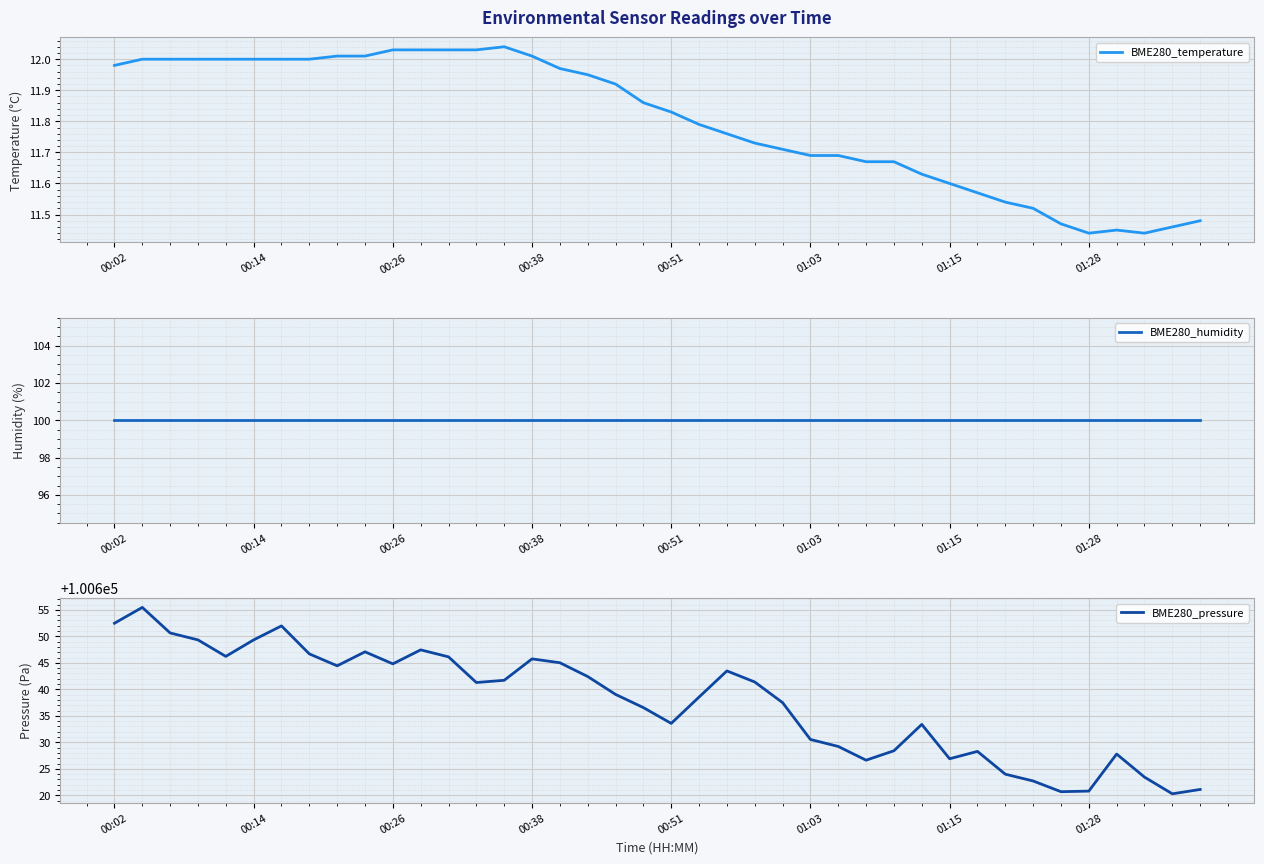

The value of BME280_temperature at 00:14 is 21.5. True or false?

False